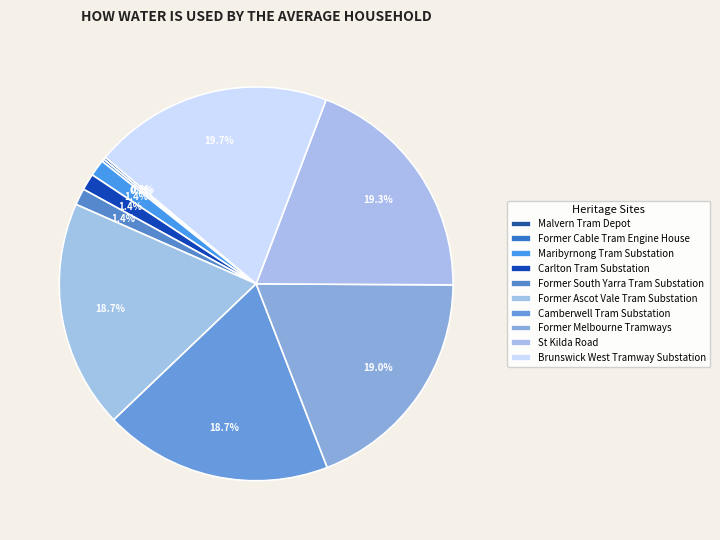

Which slice is the smallest?

Malvern Tram Depot